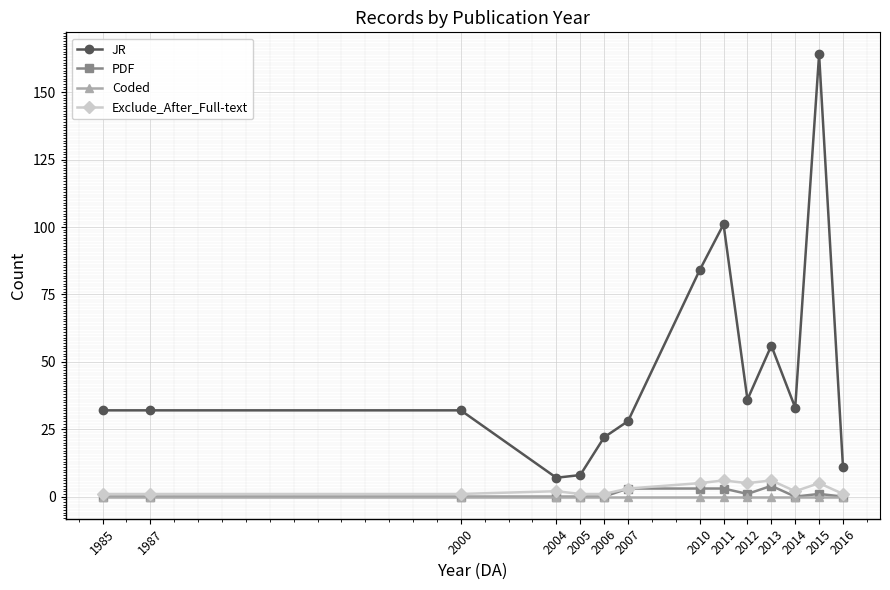

True or false: Exclude_After_Full-text and JR intersect in this chart.

False